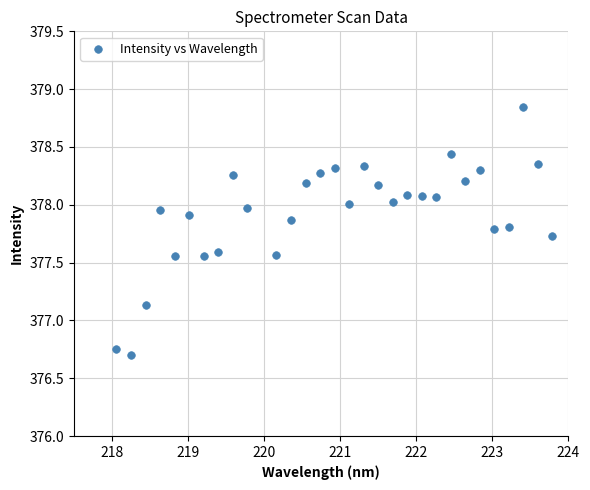

What Y value in the scatter plot is closest to 377?

377.1